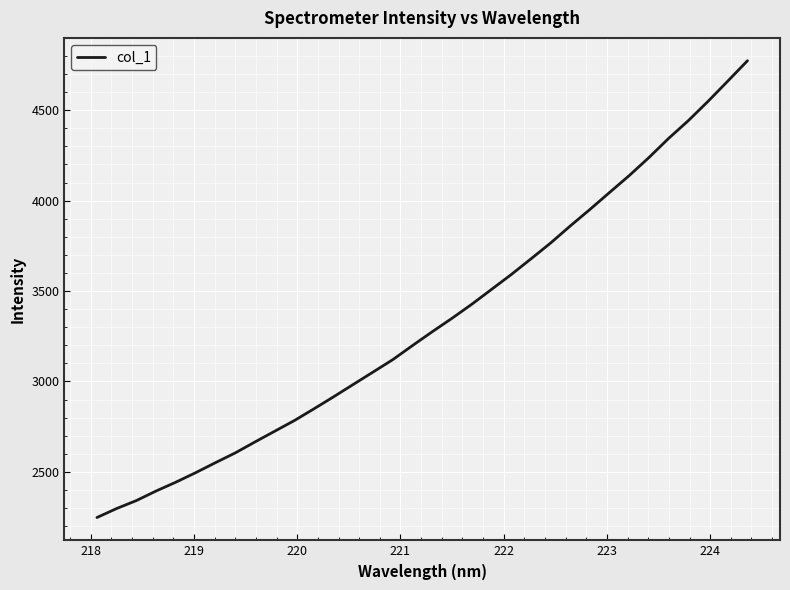

What is the smallest value displayed?

2248.1